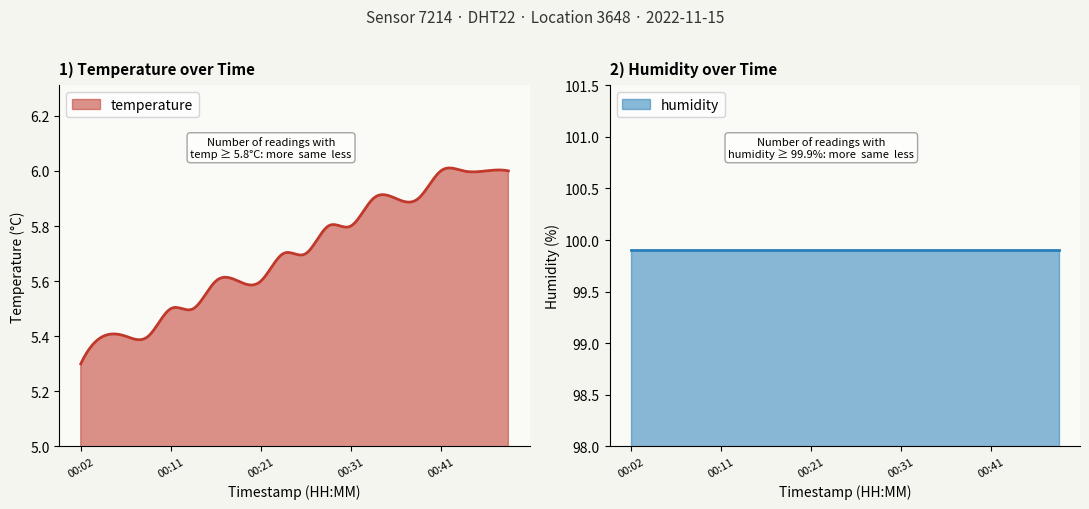

True or false: humidity has a value of 99.9 at 00:16.

True